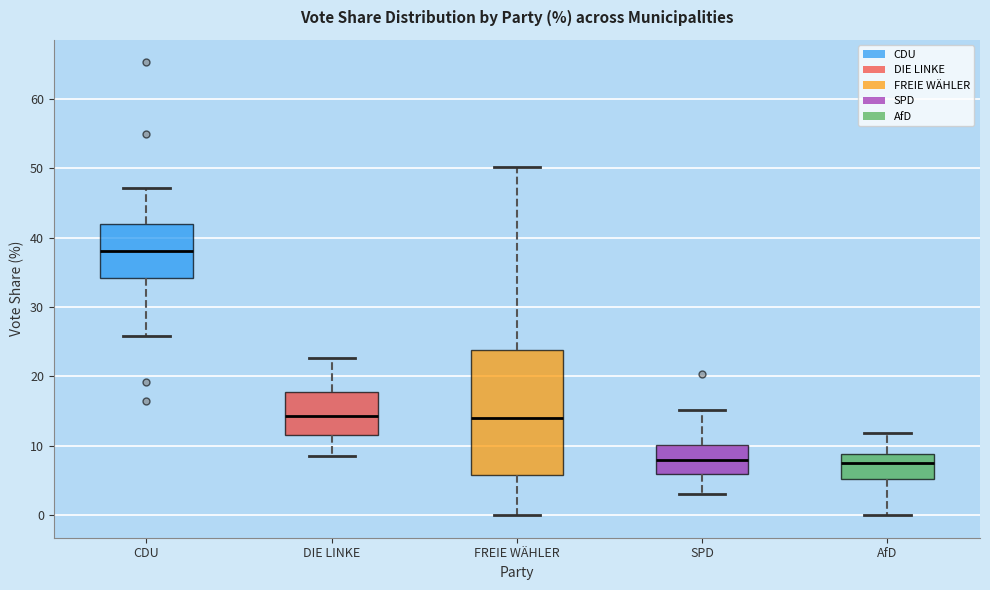

Where does the lower whisker of the box for CDU end on the y-axis? The values are not printed on the chart, so give them approximately, as read against the axis.

26